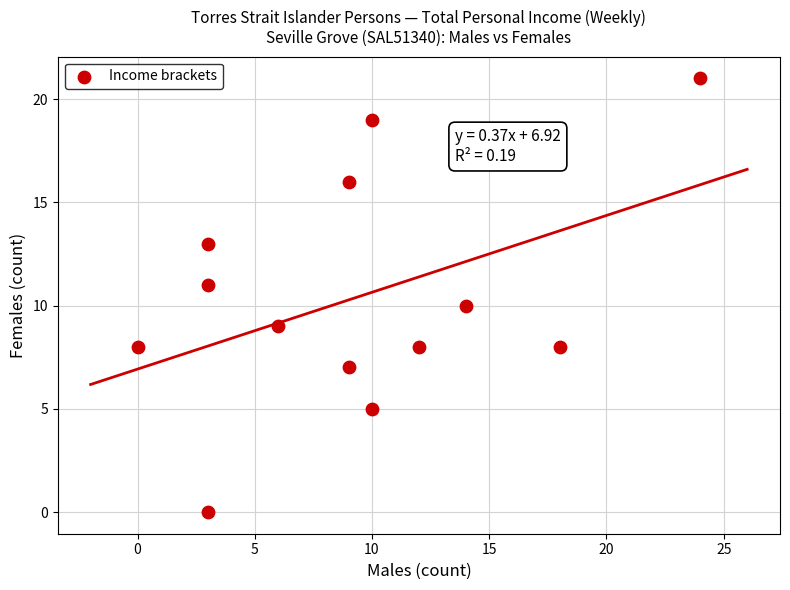

What is the range of X values (max minus min)?

24